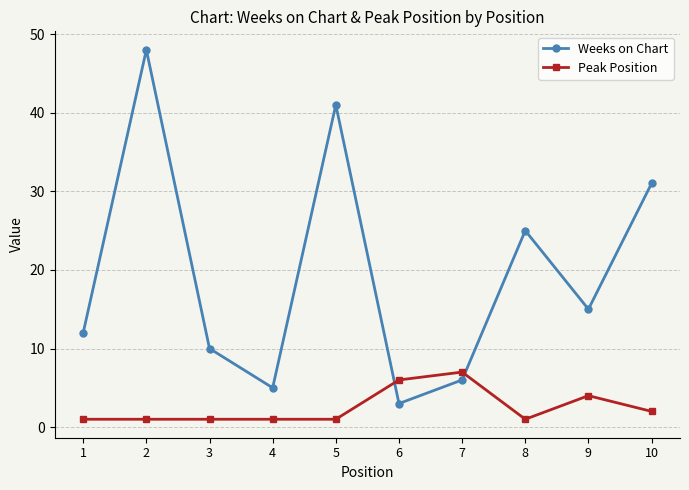

Is it true that Peak Position equals 7 at 7?

True